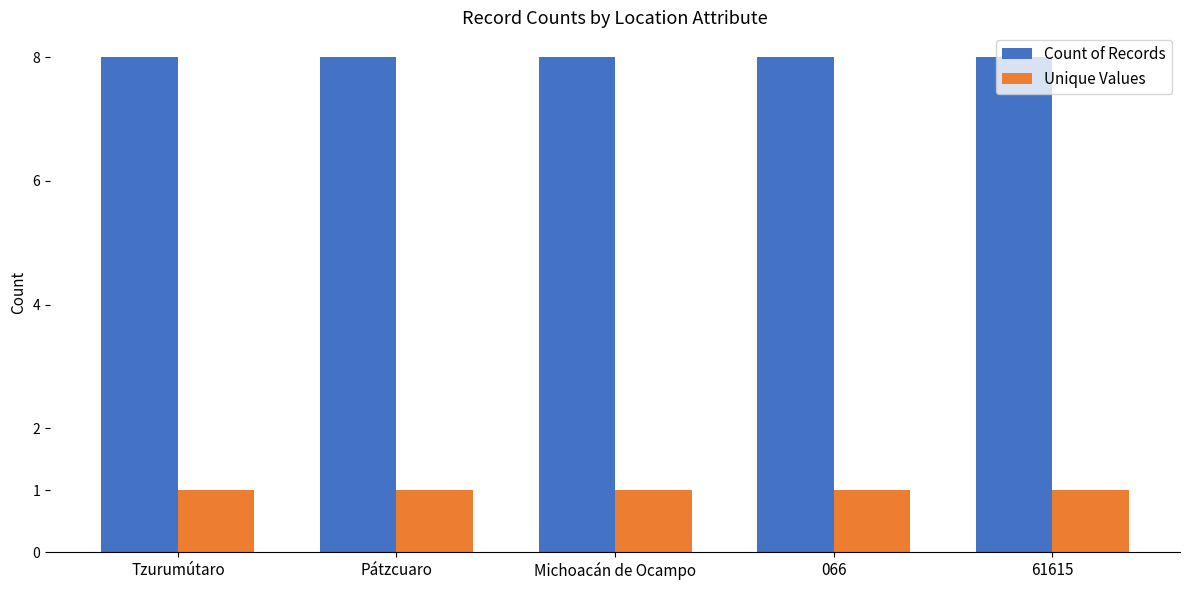

What is the spread (max minus min) of values at 61615?

7